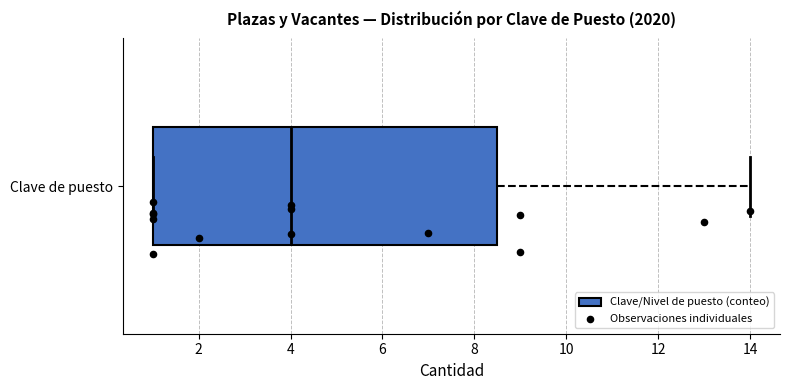

Transcribe this box plot: give where the median line is, the range the box spans, and where the two whiskers end, as read against the x-axis. The values are not printed on the chart, so give them approximately, as read against the axis.

median 4.0, box 1.0 to 8.6, whiskers 1.0 to 14.0